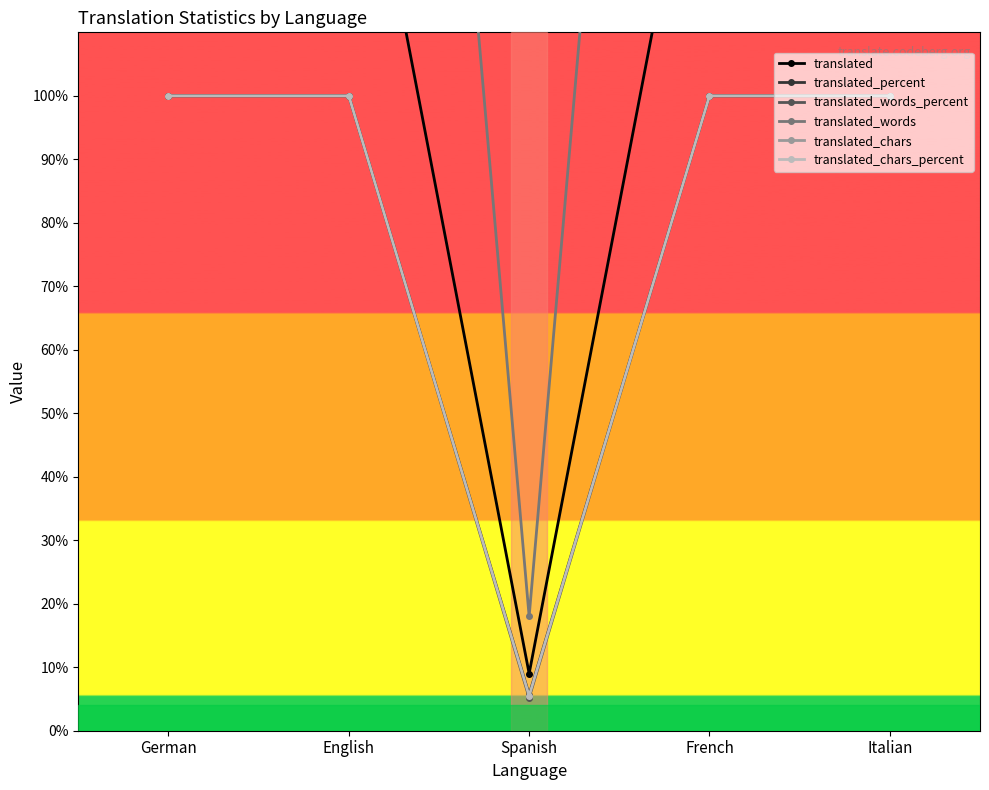

Count the number of data series in this chart.

6